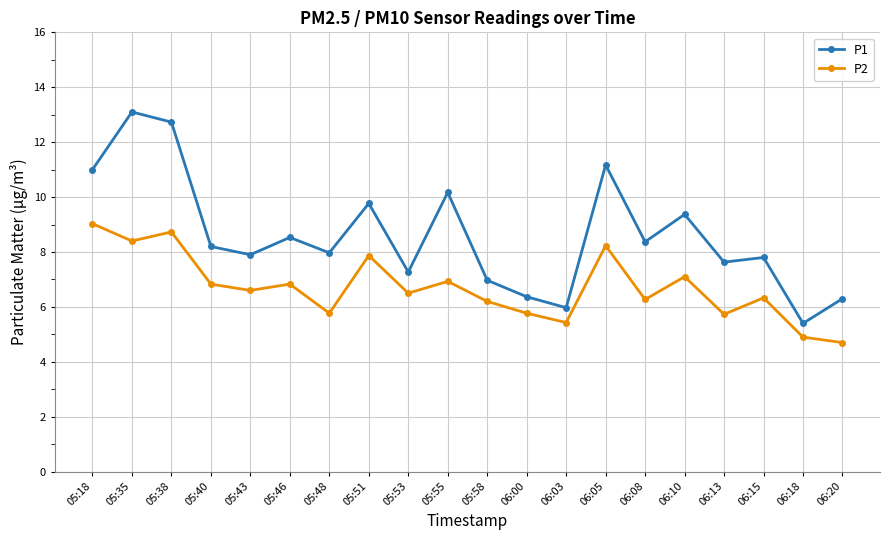

List the series in order of their overall mean, highest first.

P1, P2